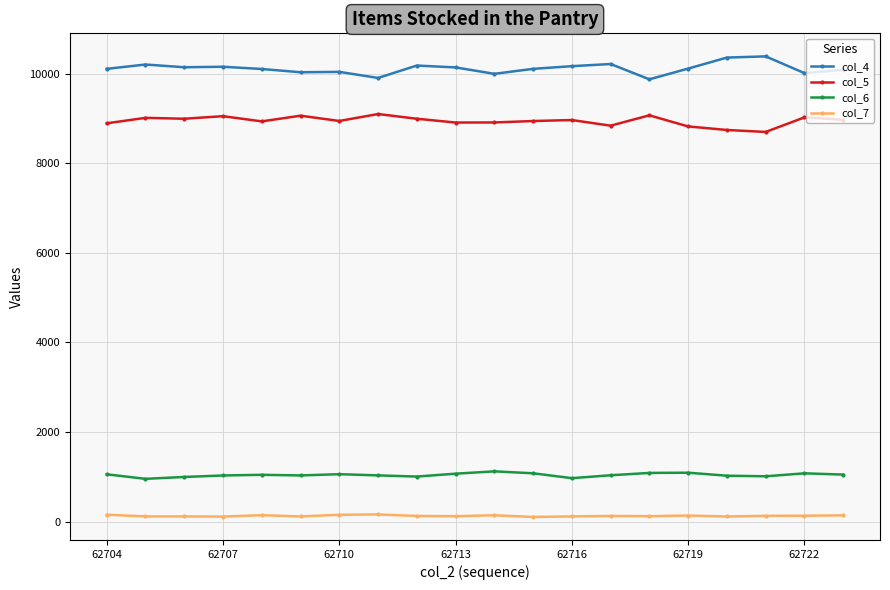

True or false: col_5 and col_4 intersect in this chart.

False